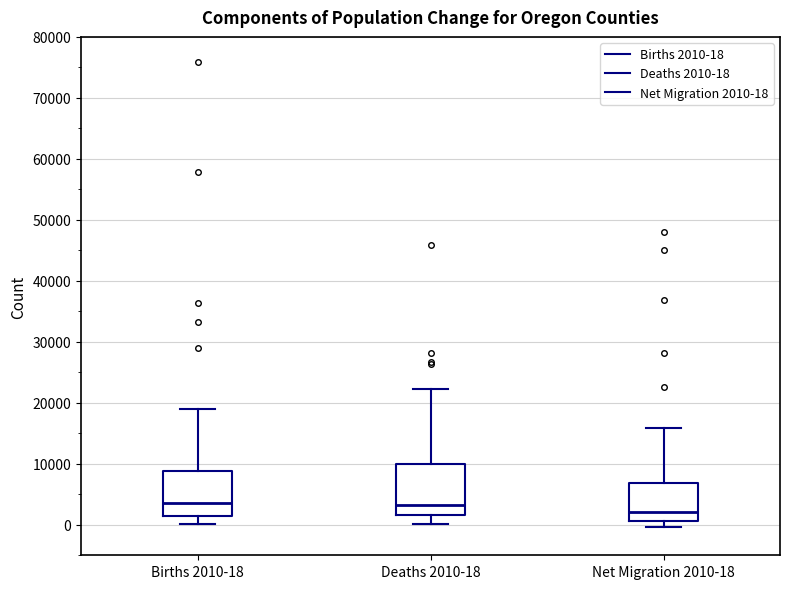

Where is the lower edge of the box for Births 2010-18 on the y-axis? The values are not printed on the chart, so give them approximately, as read against the axis.

1000